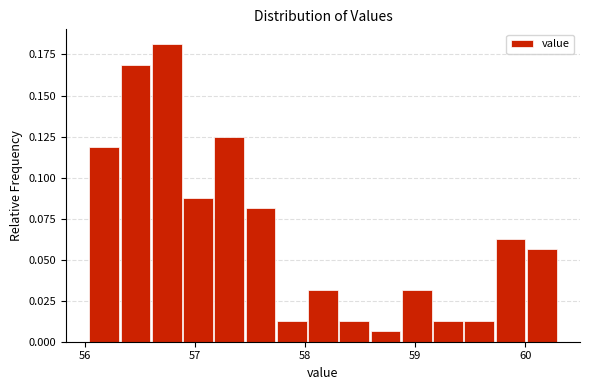

Read against the x-axis, roughly where is the centre of the tallest bar?

56.7